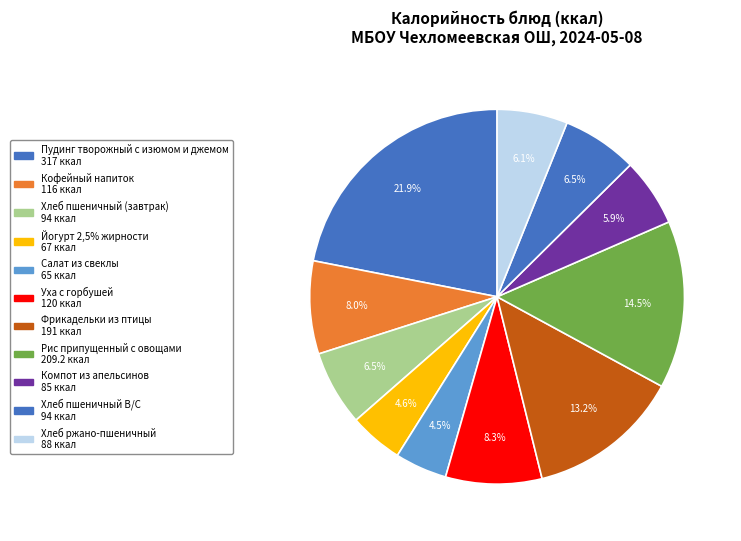

Count the number of slices in the pie.

11